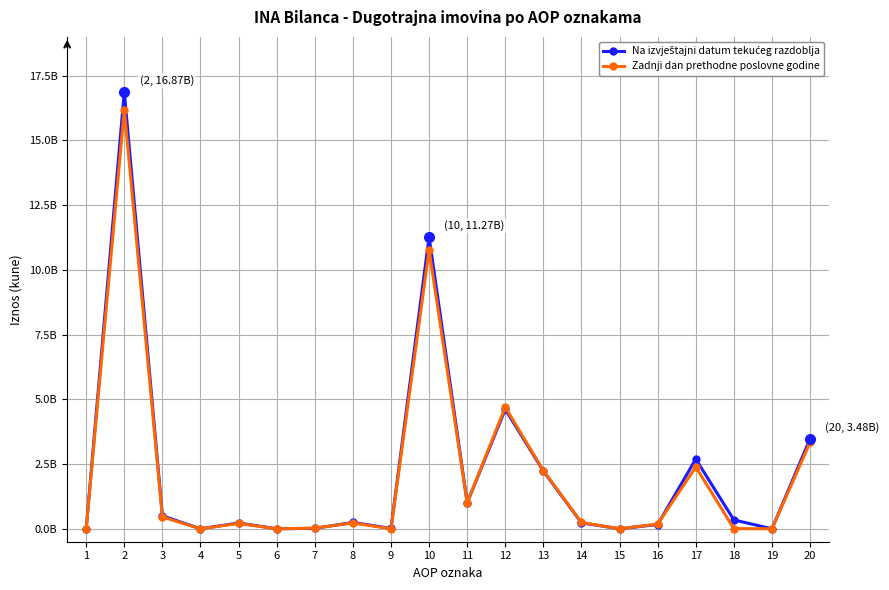

What is the difference between the maximum and minimum values in the Na izvještajni datum tekućeg razdoblja series?

16872000000